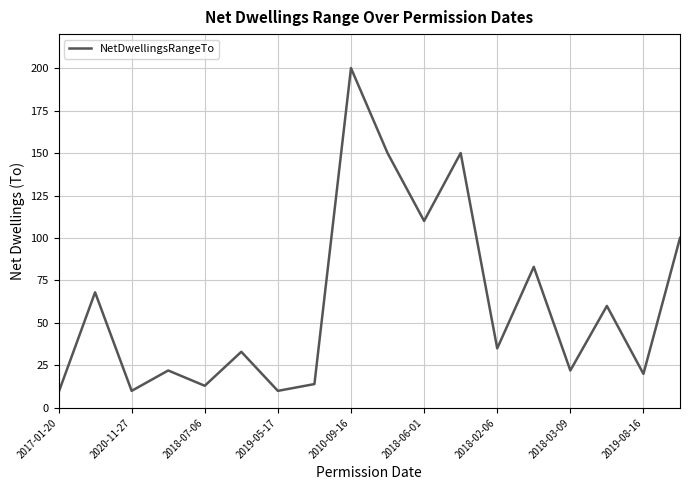

What is the smallest value displayed?

9